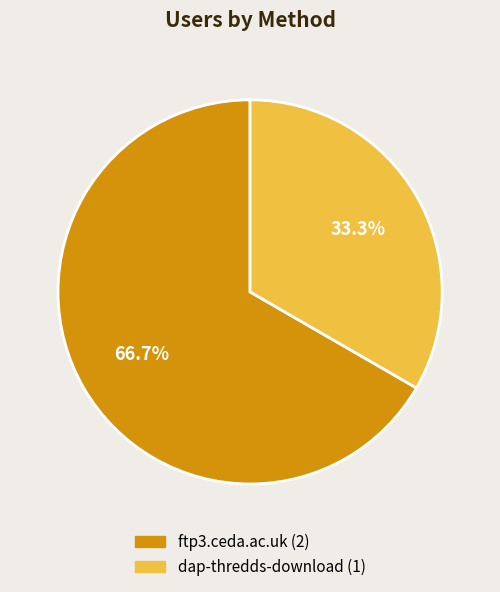

Approximately how many times larger is the value at dap-thredds-download compared to ftp3.ceda.ac.uk?

0.5